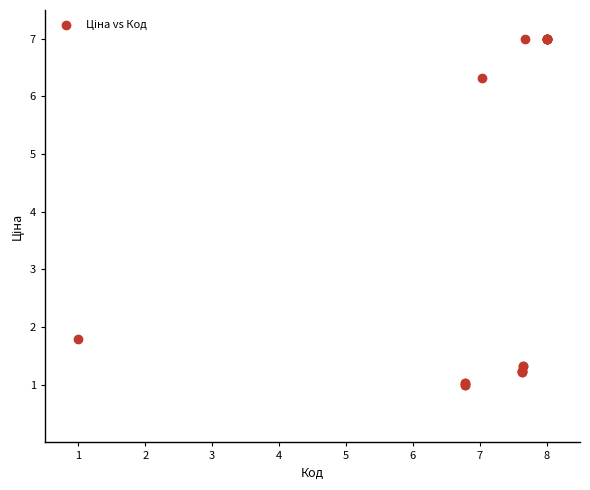

What Y value in the scatter plot is closest to 4?

1.8